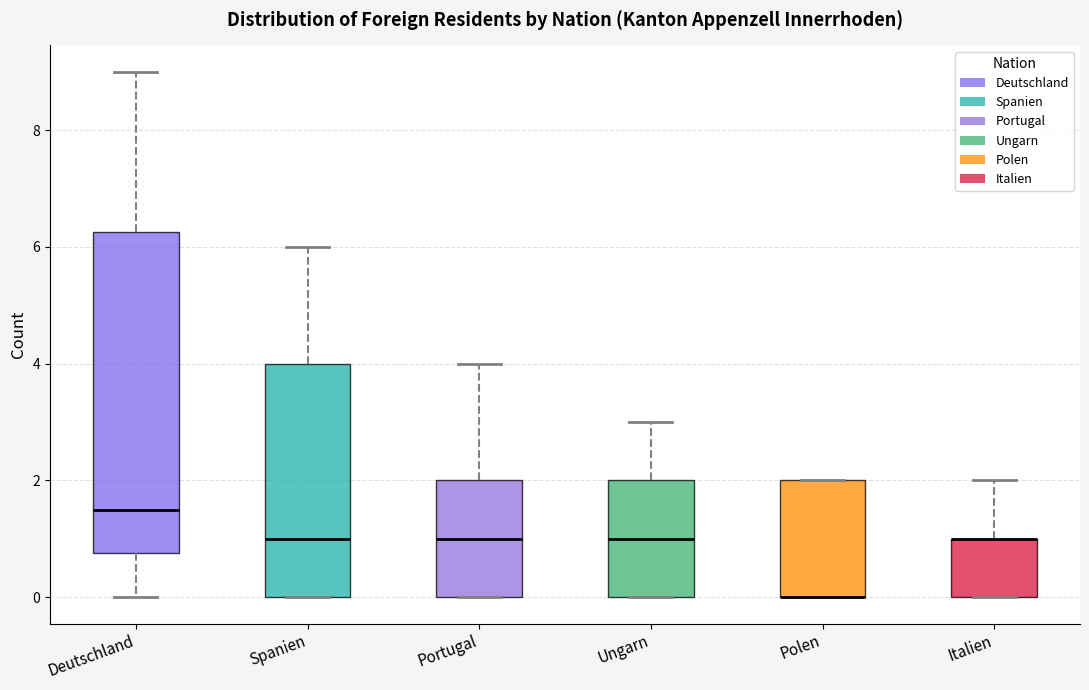

Which box is the tallest, from its lower edge to its upper edge?

Deutschland